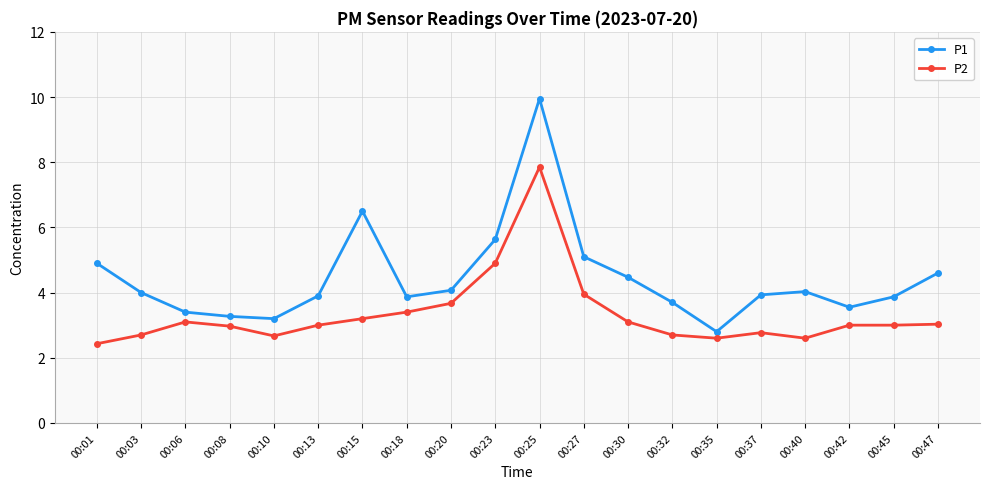

True or false: P2 has a value of 4.6 at 00:03.

False